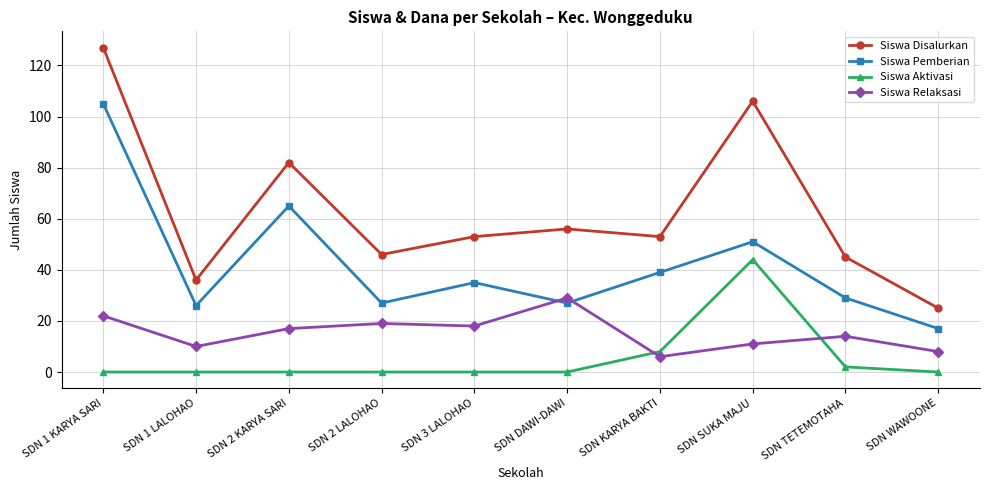

At which category does Siswa Pemberian reach its first local peak?

SDN 2 KARYA SARI